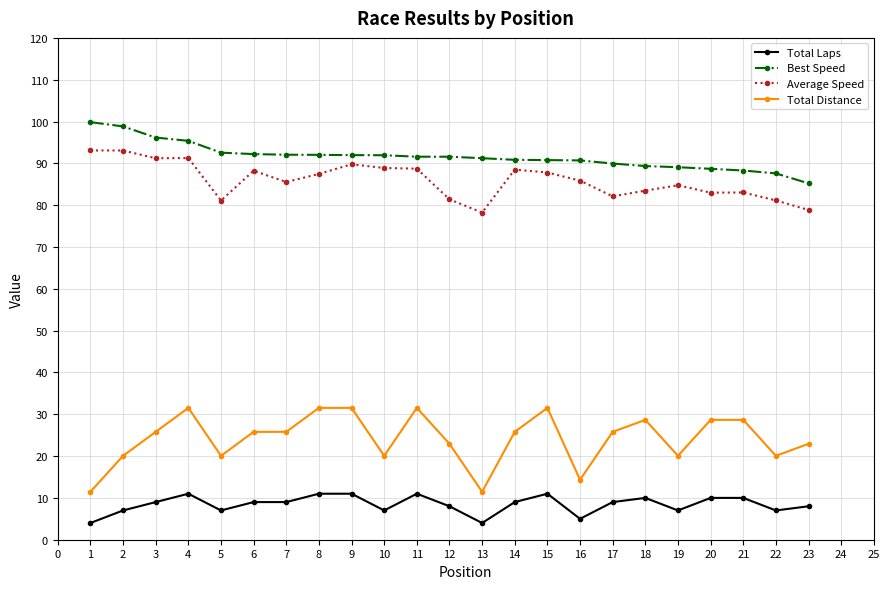

What is the difference between the maximum and minimum values in the Average Speed series?

14.9